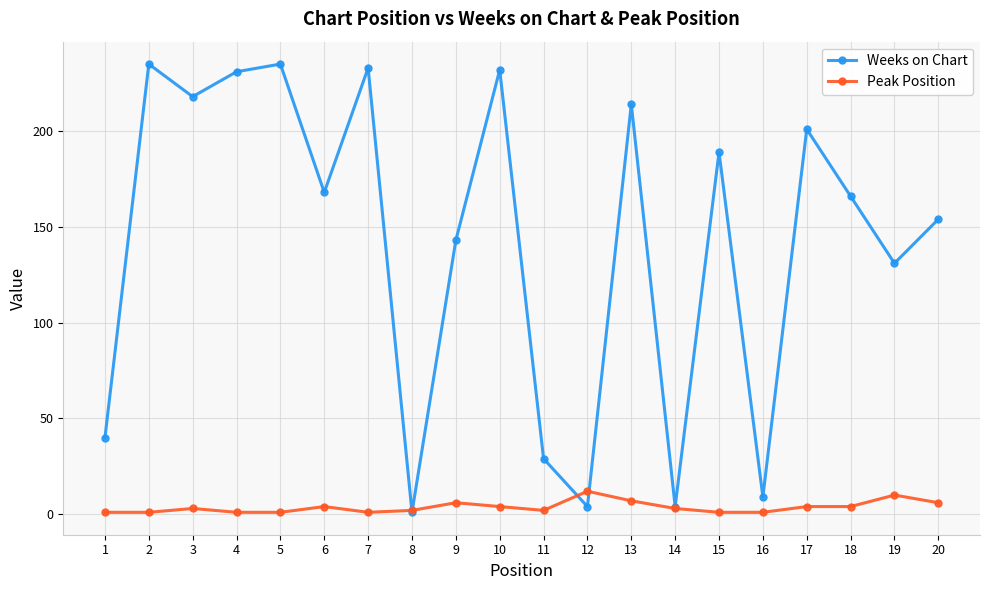

Where is the first local maximum for Weeks on Chart?

2